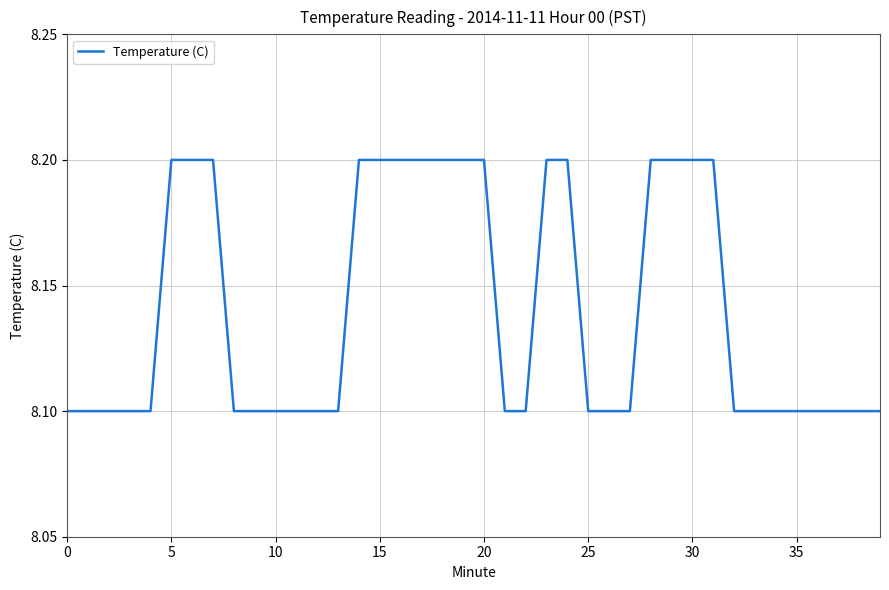

Reading left to right, extract all data points from this chart.

8.1	8.1	8.1	8.1	8.1	8.2	8.2	8.2	8.1	8.1	8.1	8.1	8.1	8.1	8.2	8.2	8.2	8.2	8.2	8.2	8.2	8.1	8.1	8.2	8.2	8.1	8.1	8.1	8.2	8.2	8.2	8.2	8.1	8.1	8.1	8.1	8.1	8.1	8.1	8.1